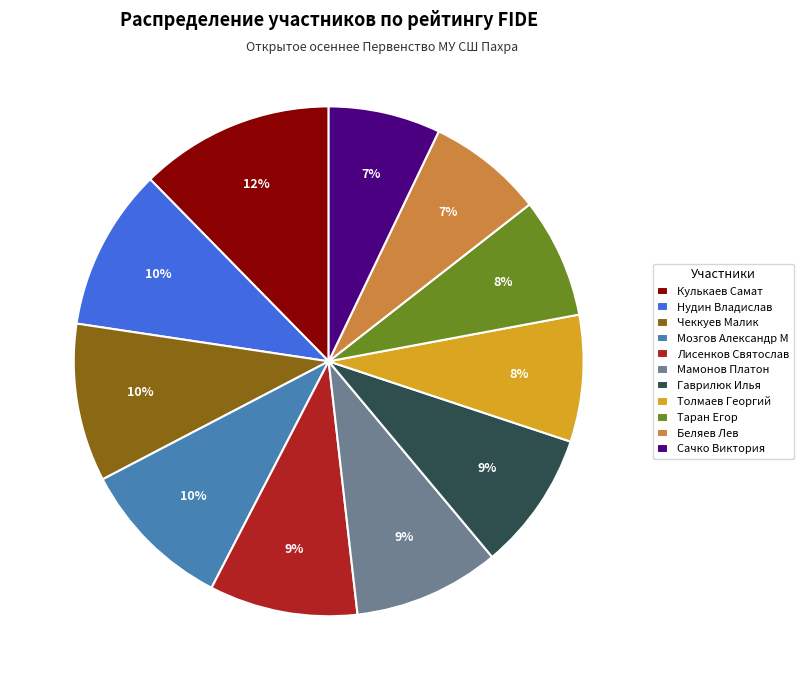

The Лисенков Святослав slice represents 9% of the pie. True or false?

True